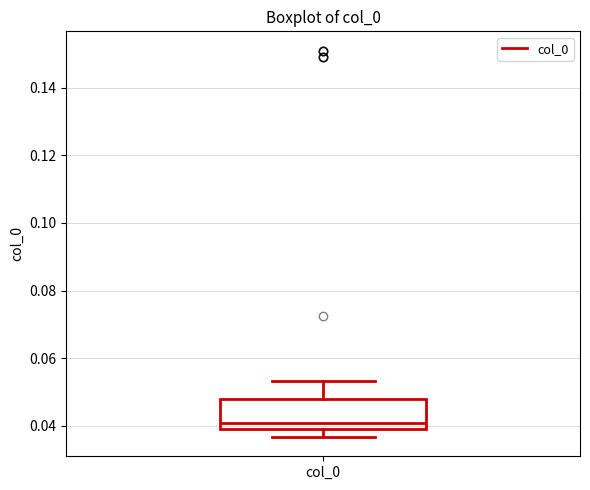

Transcribe this box plot: give where the median line is, the range the box spans, and where the two whiskers end, as read against the y-axis. The values are not printed on the chart, so give them approximately, as read against the axis.

median 0.040 (just above the box's lower edge), box 0.040 to 0.048, whiskers 0.036 to 0.054